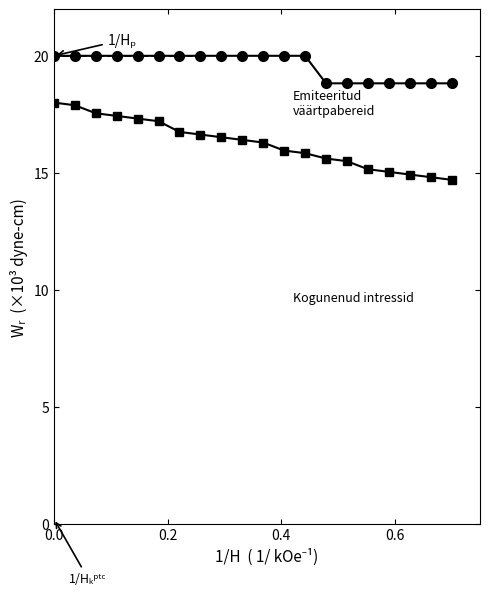

What is the maximum value shown in the chart?

20.0